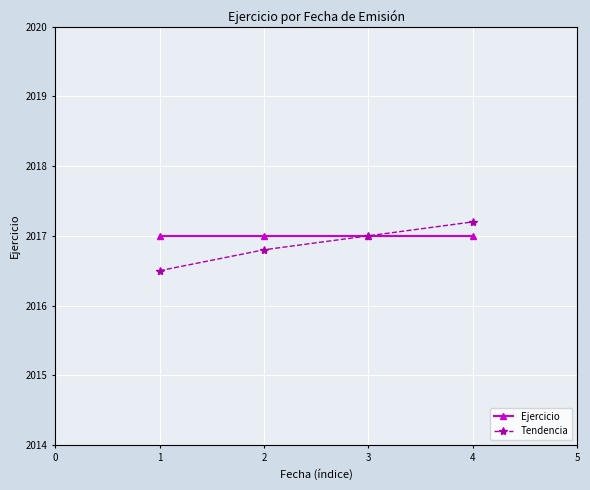

What is the approximate value of Tendencia at 2?

2016.8